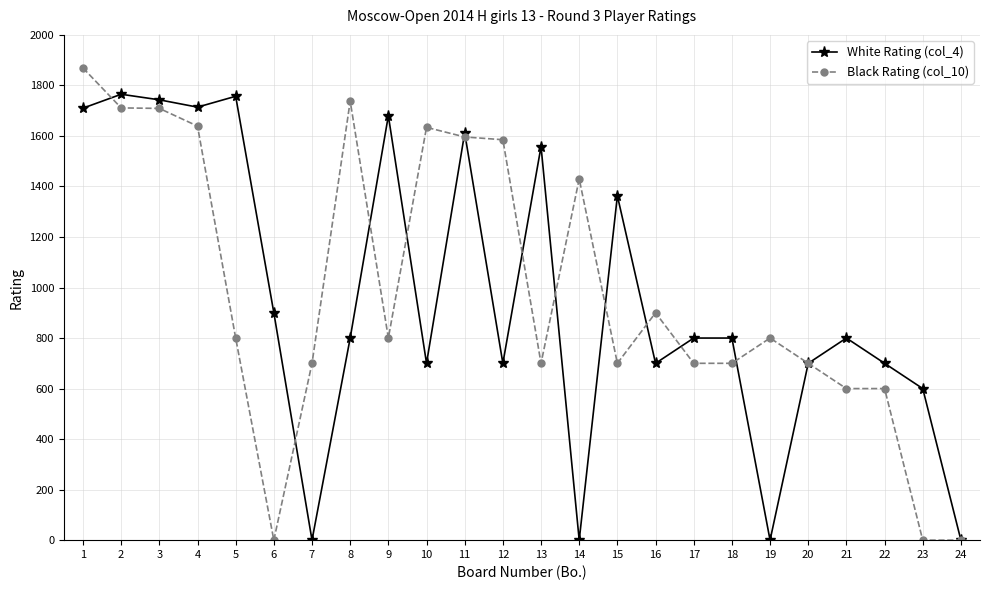

List the series in order of their overall mean, lowest first.

White Rating (col_4), Black Rating (col_10)